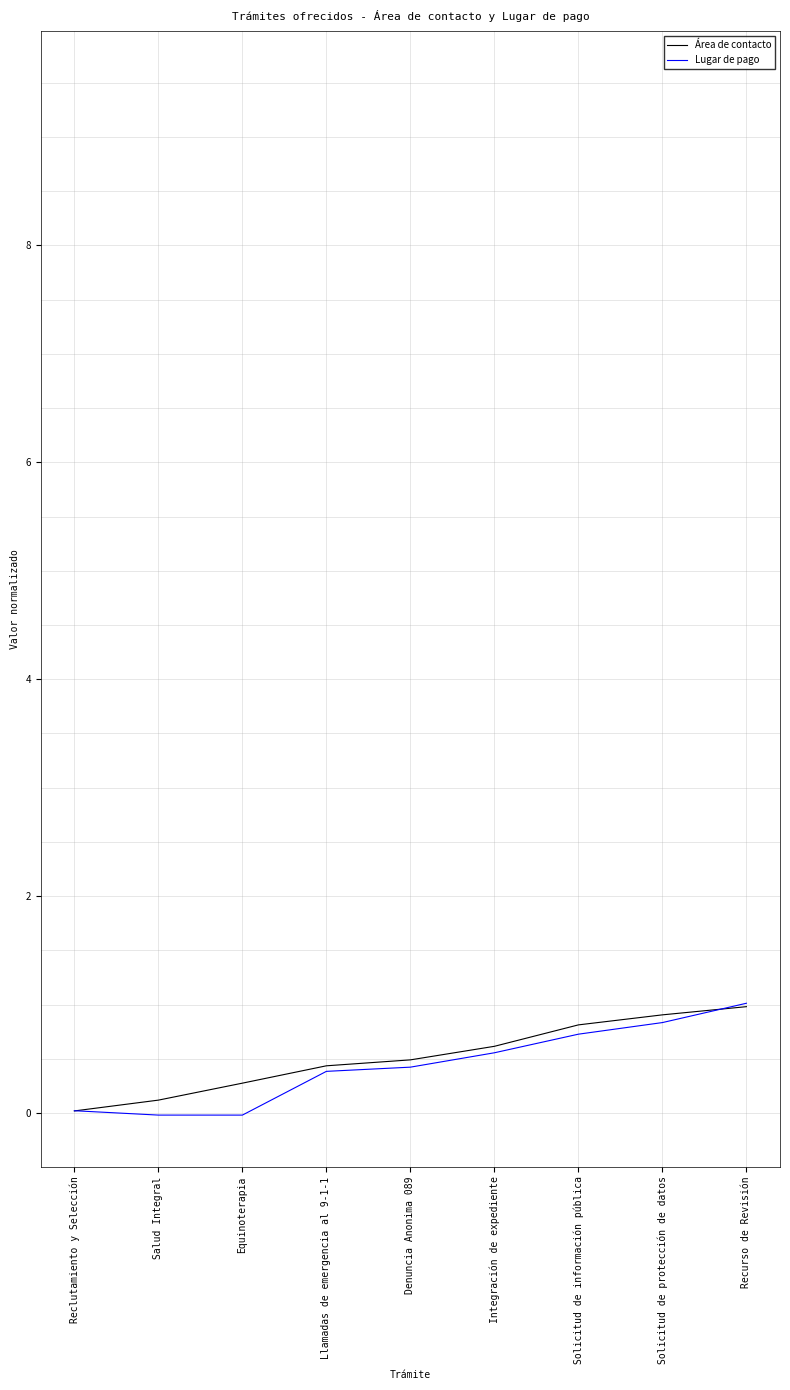

What is the approximate value of Lugar de pago at Recurso de Revisión?

1.0